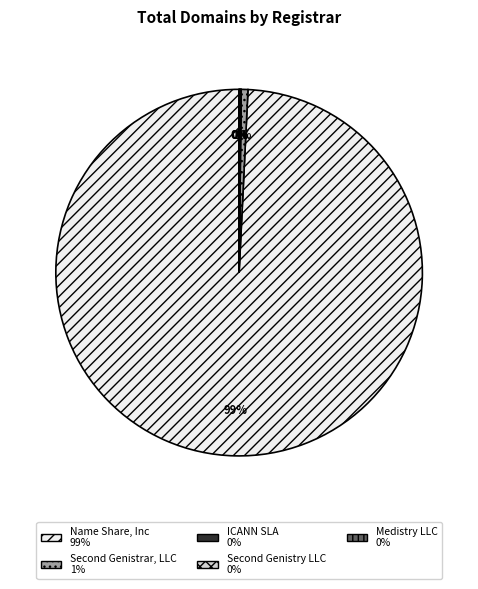

What is the majority slice?

Name Share, Inc